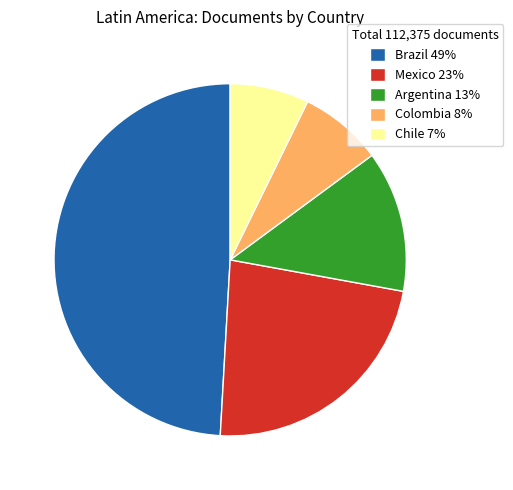

Combined, do Argentina and Brazil account for over 50%?

Yes